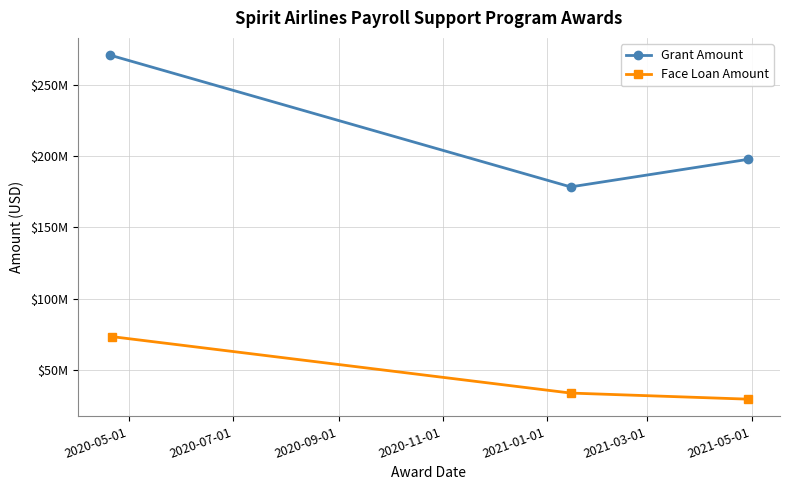

What are all the series names shown in the legend?

Grant Amount, Face Loan Amount